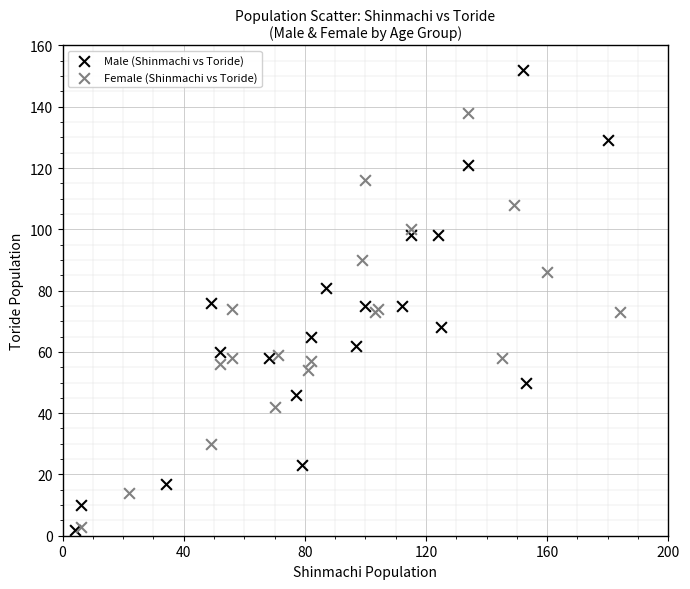

Which series has the widest spread of Y values?

Male (Shinmachi vs Toride)